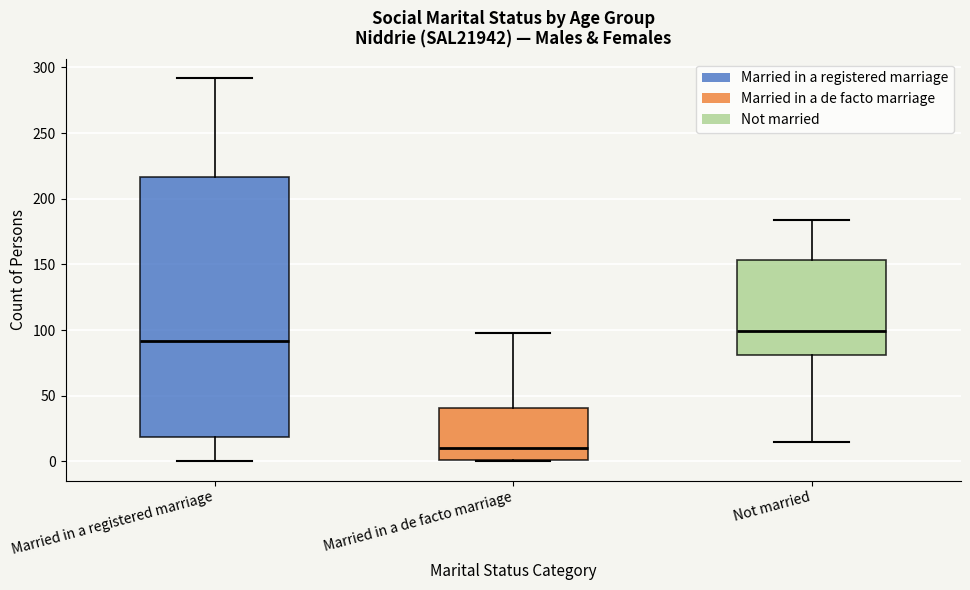

Reading left to right, read every box against the y-axis: the position of its median line, the range the box covers, and the ends of its whiskers. The values are not printed on the chart, so give them approximately, as read against the axis.

Married in a registered marriage: median 90, box 20 to 215, whiskers 0 to 290
Married in a de facto marriage: median 10, box 0 to 40, whiskers 0 to 100
Not married: median 100, box 80 to 155, whiskers 15 to 185